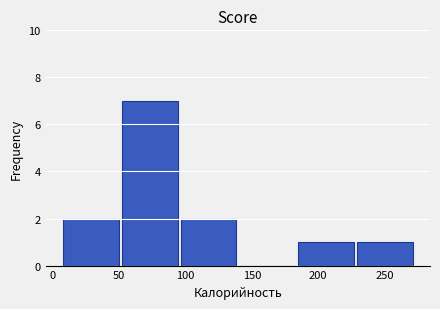

Reading left to right, transcribe this chart: for each bar, give the range it covers on the x-axis and its height. Neither the bar edges nor the heights are printed on the chart, so give them approximately, as read against the axes.

5 to 50: 2
50 to 95: 7
95 to 140: 2
140 to 185: 0
185 to 230: 1
230 to 270: 1